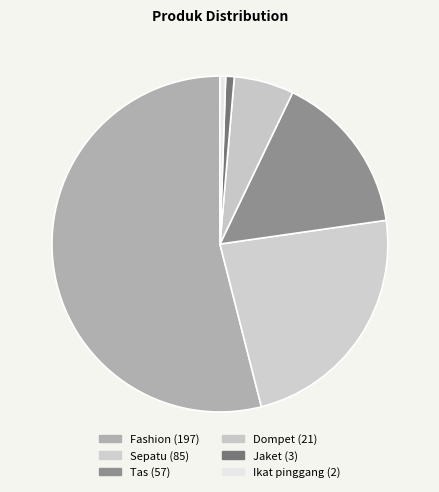

What is the largest slice in the pie chart?

Fashion